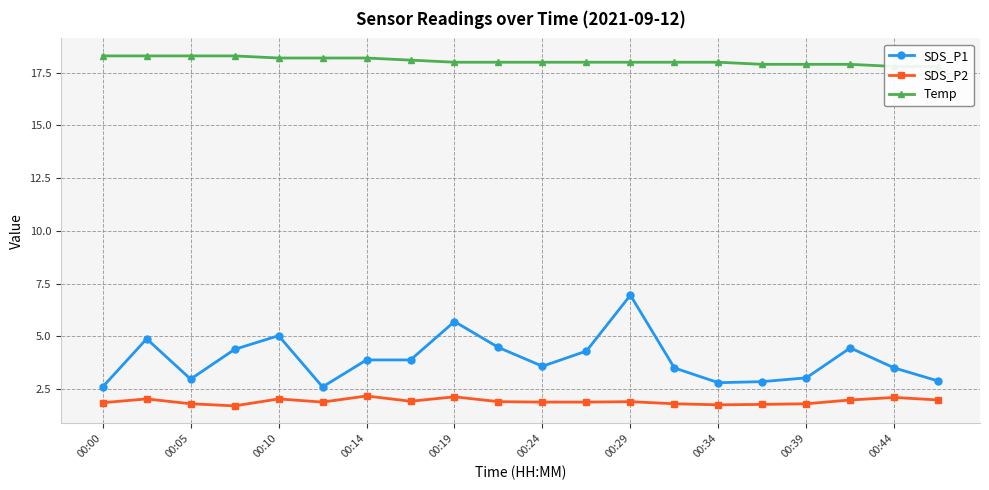

Rank the series at 11 from highest to lowest value.

Temp, SDS_P1, SDS_P2